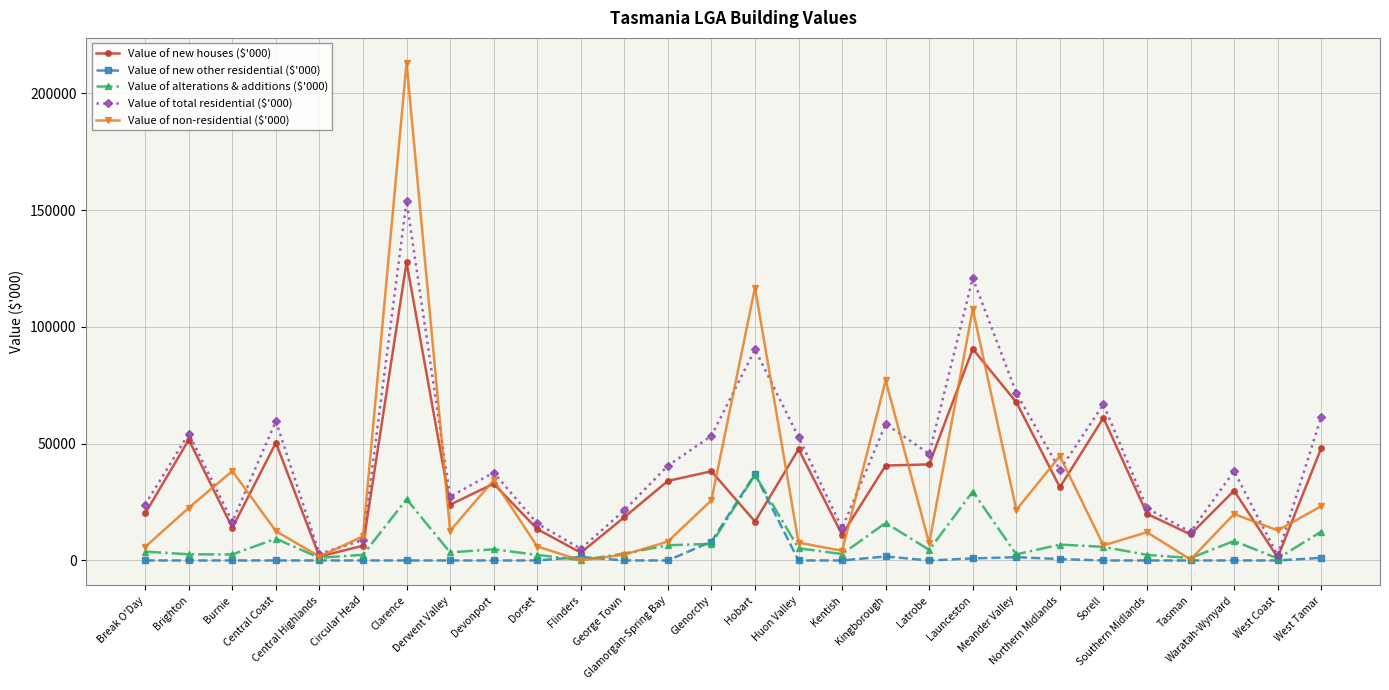

Which series ends up on top after the final intersection of Value of total residential ($'000) and Value of non-residential ($'000)?

Value of total residential ($'000)